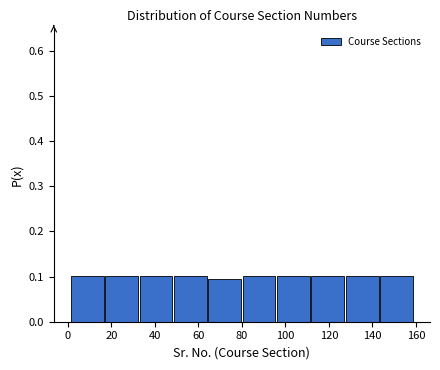

Reading left to right, list every bar in this chart as the range it spans on the x-axis followed by its height. Neither the bar edges nor the heights are printed on the chart, so give them approximately, as read against the axes.

1.0 to 16.8: 0.10
16.8 to 32.6: 0.10
32.6 to 48.4: 0.10
48.4 to 64.2: 0.10
64.2 to 80.0: 0.09
80.0 to 95.8: 0.10
95.8 to 111.6: 0.10
111.6 to 127.4: 0.10
127.4 to 143.2: 0.10
143.2 to 159.0: 0.10